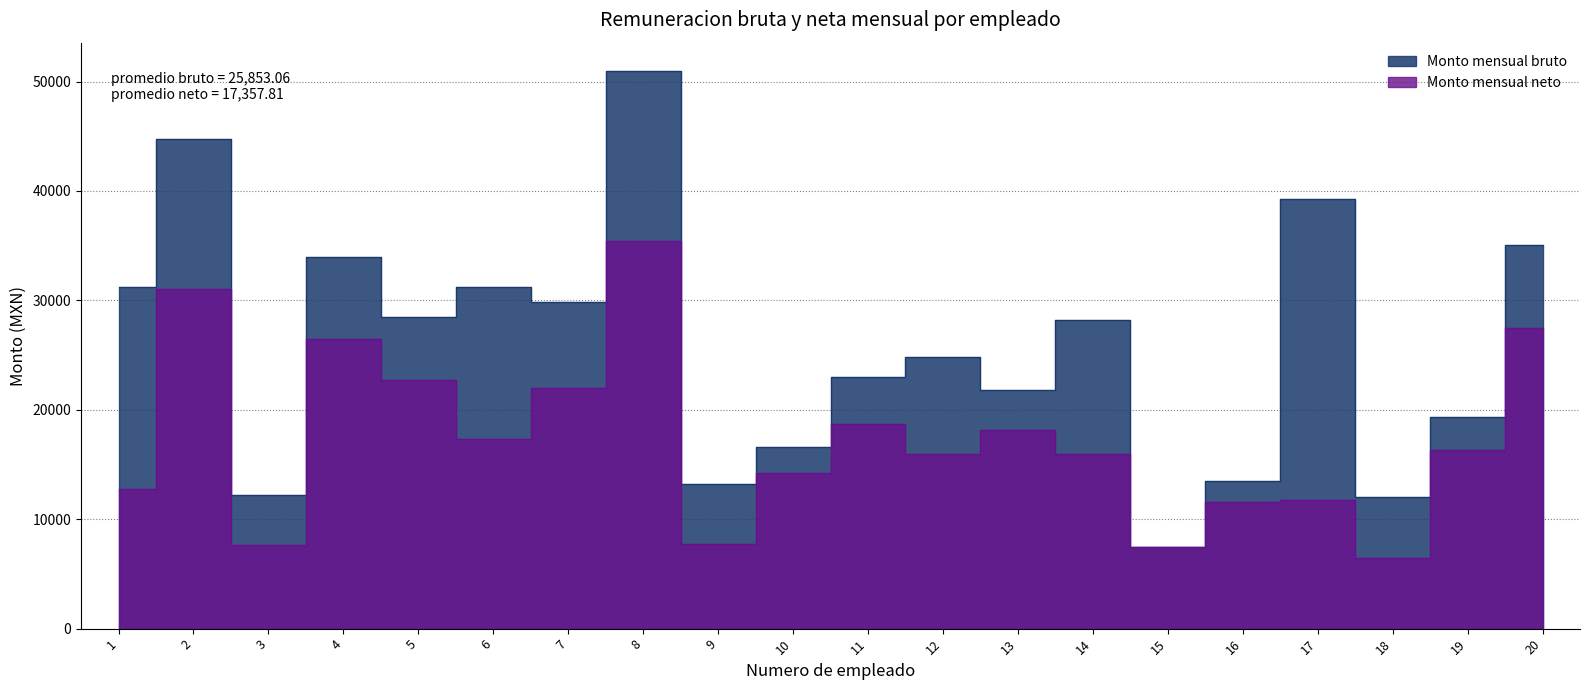

Between 17 and 3, which is larger?

17